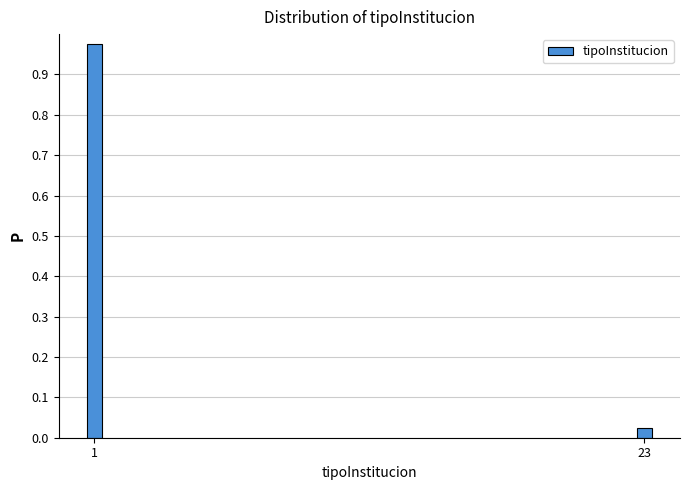

List the labels in order of value, largest first.

1, 23